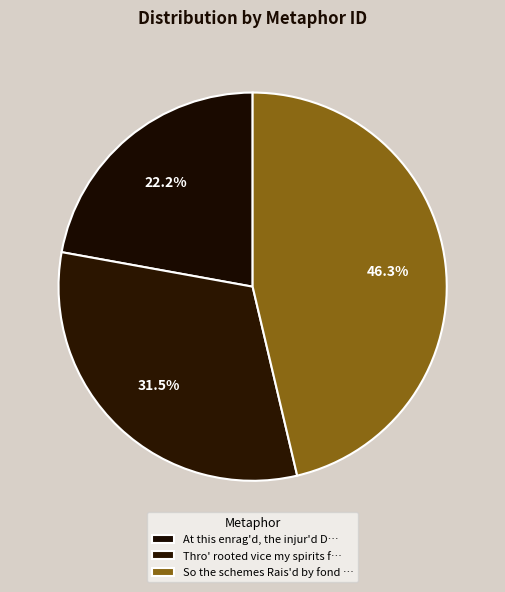

Is there any slice that represents more than half of the pie?

No